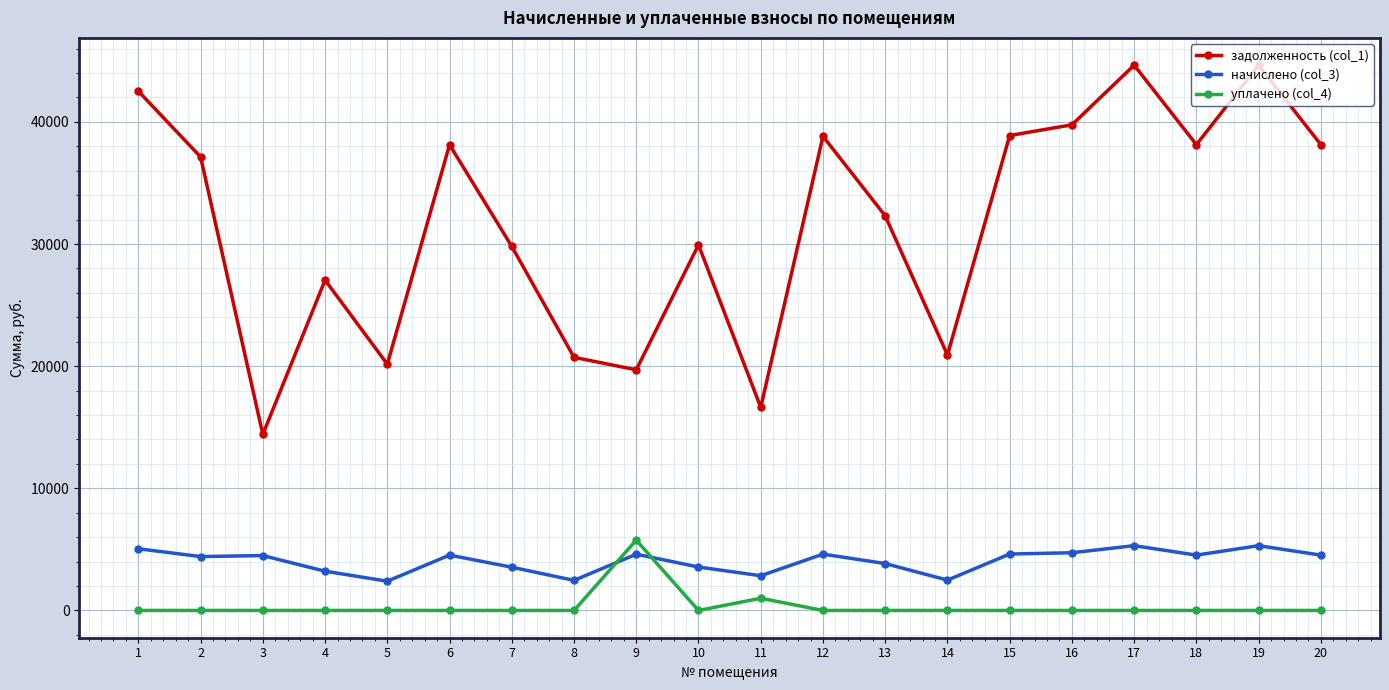

At 8, list the series in order from largest to smallest.

задолженность (col_1), начислено (col_3), уплачено (col_4)